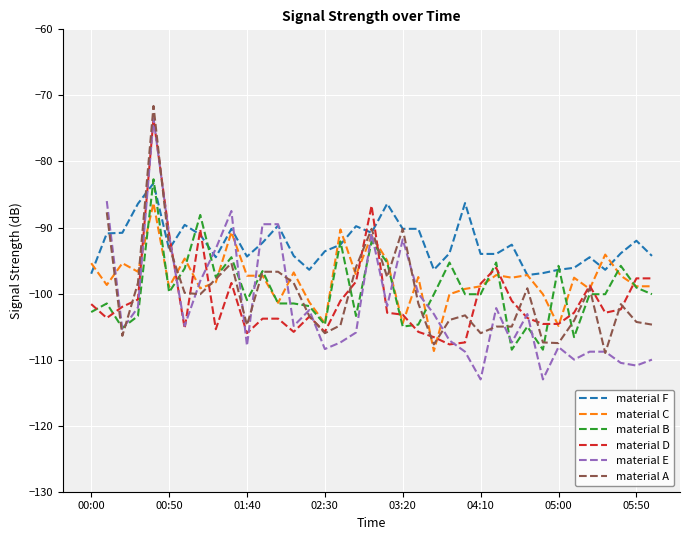

What is the highest value of the material F series?

-83.3